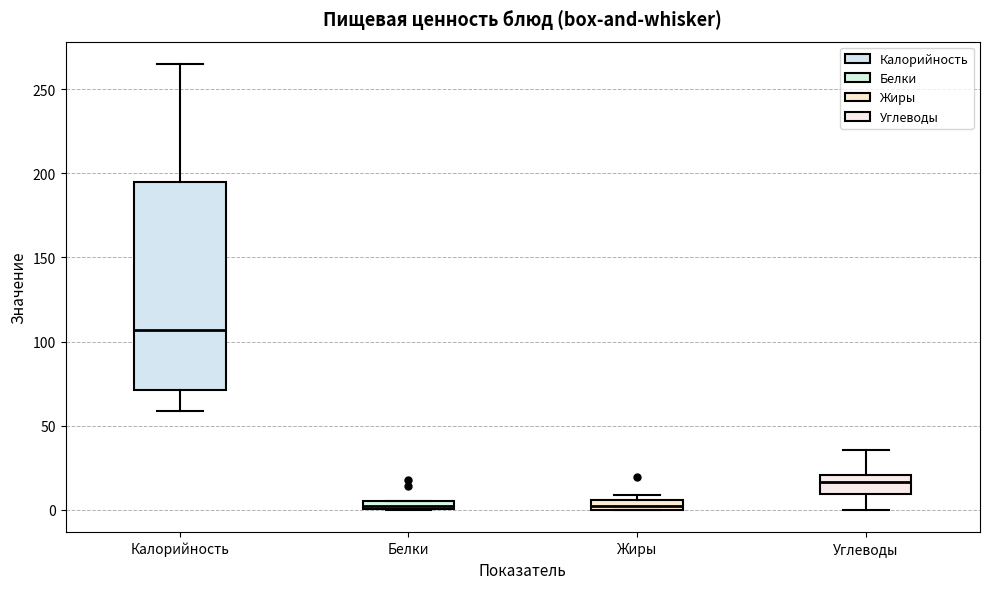

Which box is the tallest, from its lower edge to its upper edge?

Калорийность